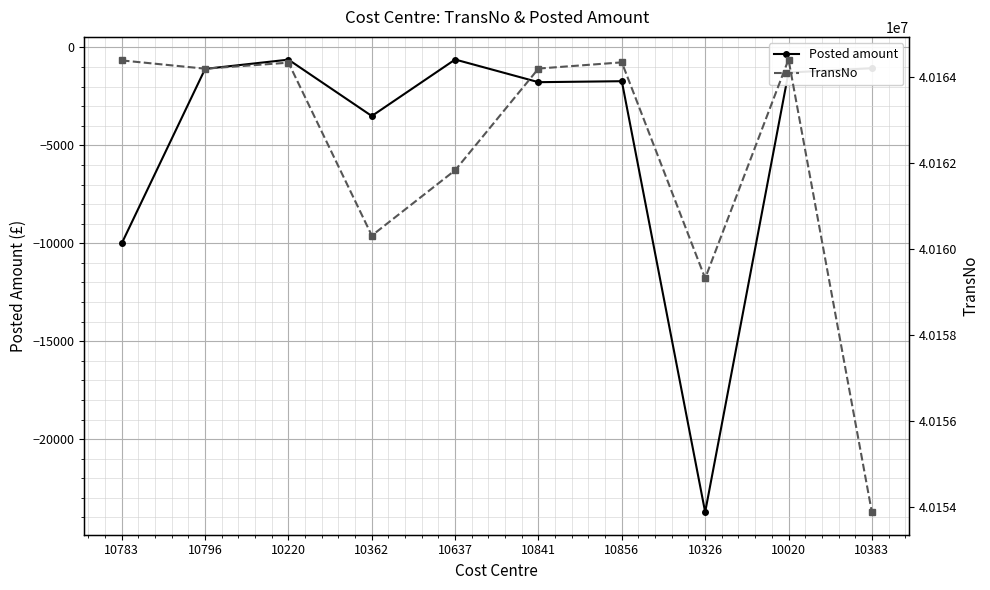

Reading left to right, what are all the values shown in this chart?

Posted amount: -10000.0	-1097.5	-625.5	-3503.6	-618.8	-1776.0	-1726.0	-23724.5	-1285.7	-1062.6
TransNo: 40164387.0	40164195.0	40164335.0	40160317.0	40161835.0	40164198.0	40164342.0	40159324.0	40164408.0	40153892.0